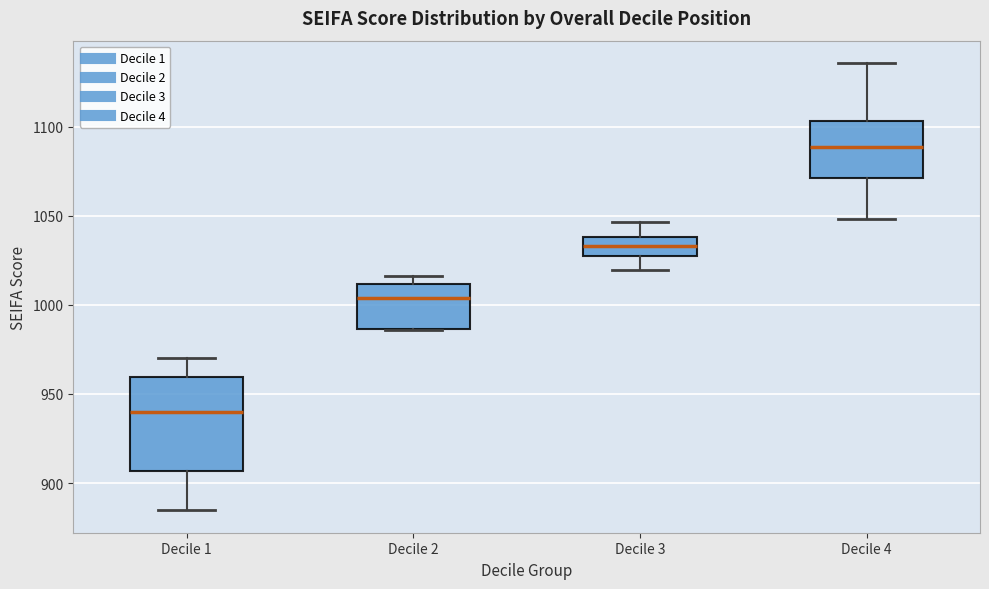

Which box is the tallest, from its lower edge to its upper edge?

Decile 1